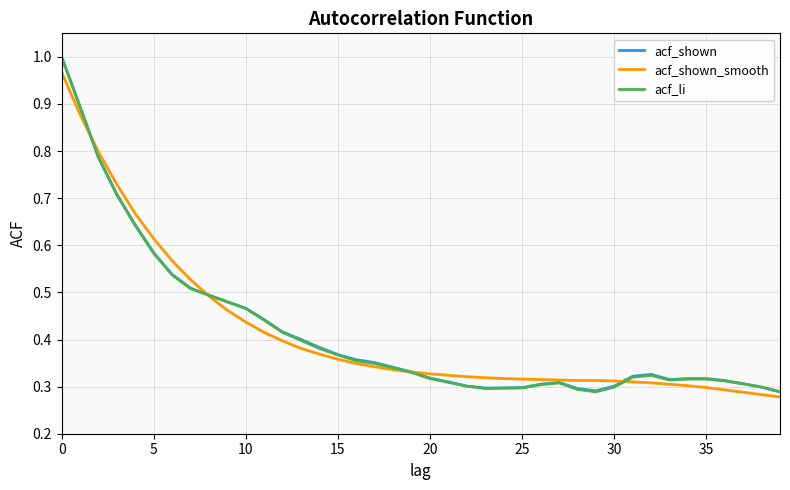

How many lines are shown in the chart?

3